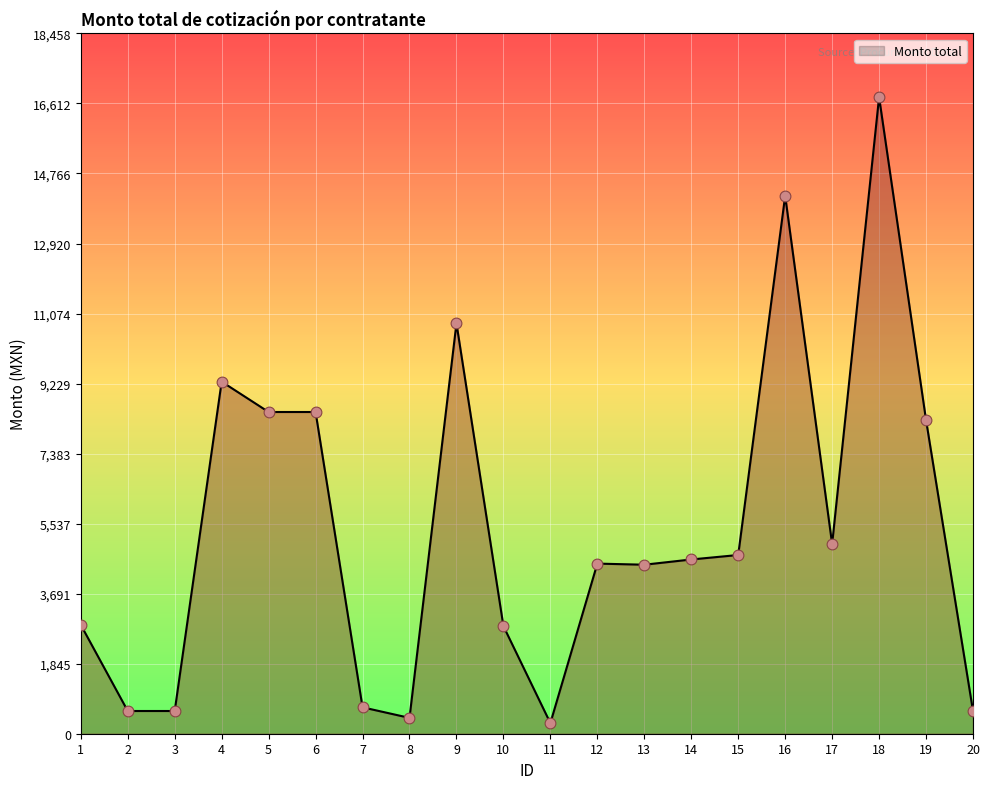

What is the ratio of the value at 3 to the value at 15?

0.1